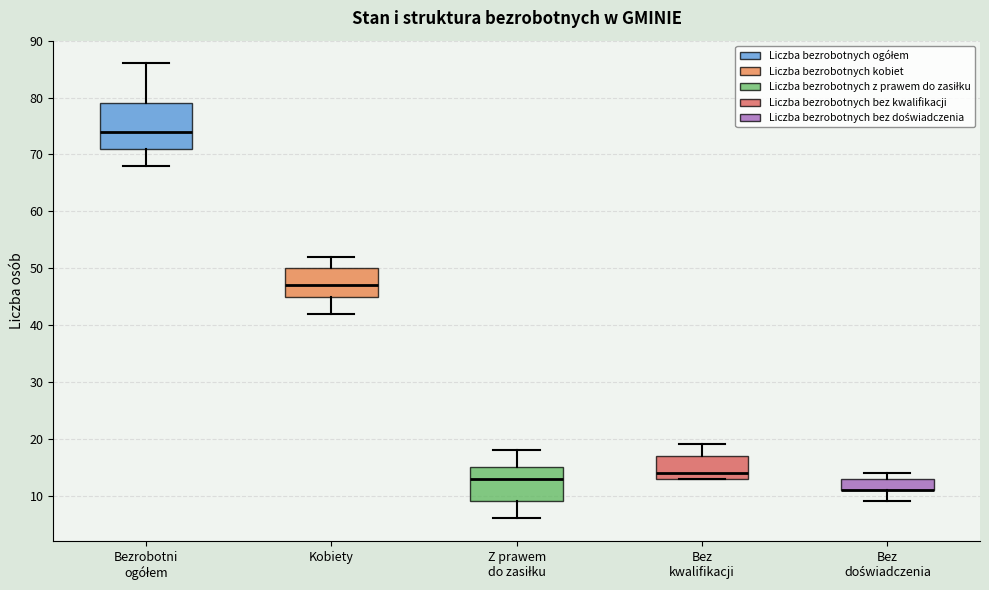

Reading left to right, read every box against the y-axis: the position of its median line, the range the box covers, and the ends of its whiskers. The values are not printed on the chart, so give them approximately, as read against the axis.

Bezrobotni ogółem: median 74, box 71 to 79, whiskers 68 to 86
Kobiety: median 47, box 45 to 50, whiskers 42 to 52
Z prawem do zasiłku: median 13, box 9 to 15, whiskers 6 to 18
Bez kwalifikacji: median 14, box 13 to 17, whiskers 13 to 19
Bez doświadczenia: median 11 (drawn on the box's lower edge), box 11 to 13, whiskers 9 to 14